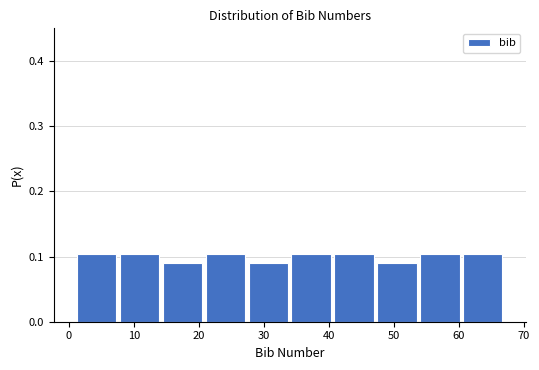

Reading left to right, transcribe this chart: for each bar, give the range it covers on the x-axis and its height. Neither the bar edges nor the heights are printed on the chart, so give them approximately, as read against the axes.

1.0 to 7.6: 0.10
7.6 to 14.2: 0.10
14.2 to 20.8: 0.09
20.8 to 27.4: 0.10
27.4 to 34.0: 0.09
34.0 to 40.6: 0.10
40.6 to 47.2: 0.10
47.2 to 53.8: 0.09
53.8 to 60.4: 0.10
60.4 to 67.0: 0.10